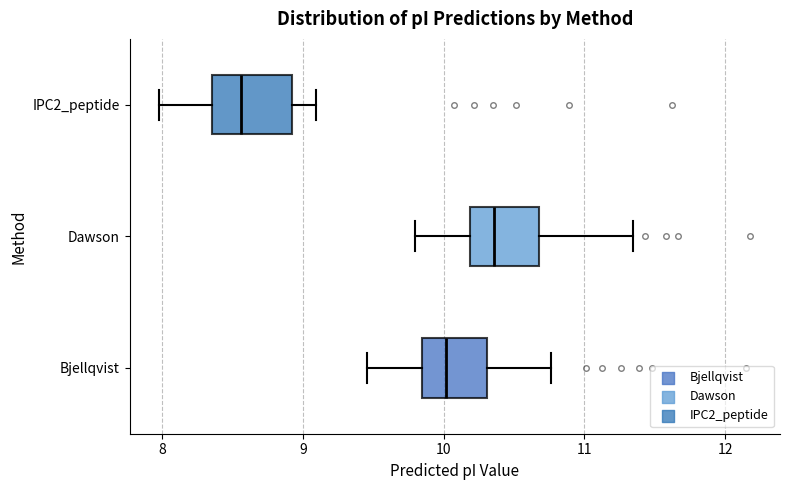

Reading bottom to top, transcribe this box plot: for each box, give where its median line is, the range the box spans, and where its two whiskers end, as read against the x-axis. The values are not printed on the chart, so give them approximately, as read against the axis.

Bjellqvist: median 10.0, box 9.8 to 10.3, whiskers 9.5 to 10.8
Dawson: median 10.4, box 10.2 to 10.7, whiskers 9.8 to 11.3
IPC2_peptide: median 8.6, box 8.4 to 8.9, whiskers 8.0 to 9.1